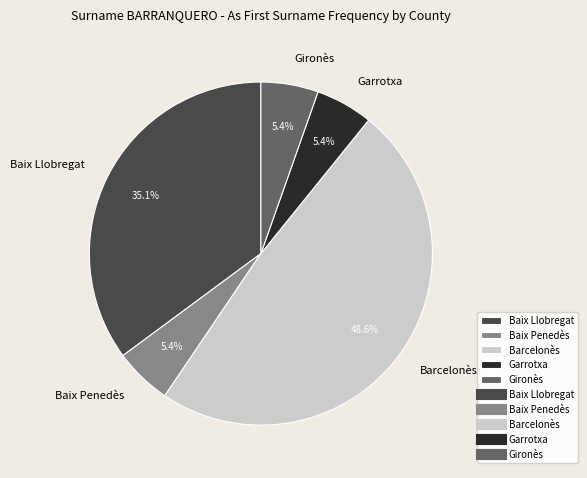

What is the largest slice in the pie chart?

Barcelonès